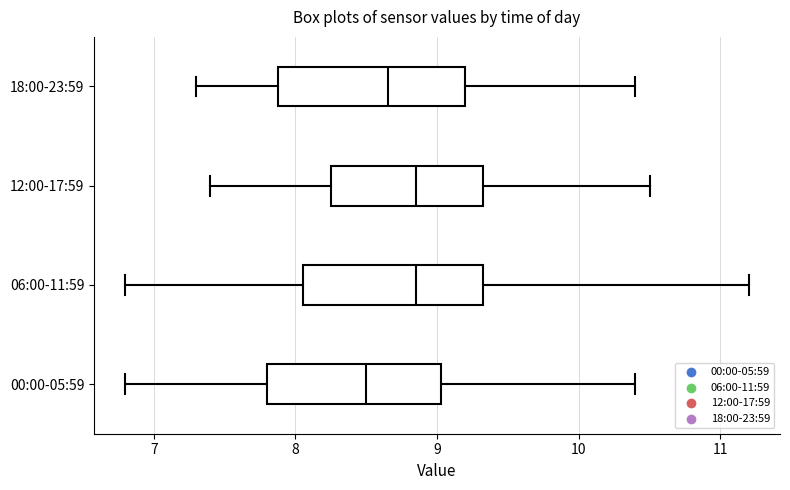

Reading bottom to top, read every box against the x-axis: the position of its median line, the range the box covers, and the ends of its whiskers. The values are not printed on the chart, so give them approximately, as read against the axis.

00:00-05:59: median 8.5, box 7.8 to 9.0, whiskers 6.8 to 10.4
06:00-11:59: median 8.9, box 8.1 to 9.3, whiskers 6.8 to 11.2
12:00-17:59: median 8.9, box 8.3 to 9.3, whiskers 7.4 to 10.5
18:00-23:59: median 8.7, box 7.9 to 9.2, whiskers 7.3 to 10.4